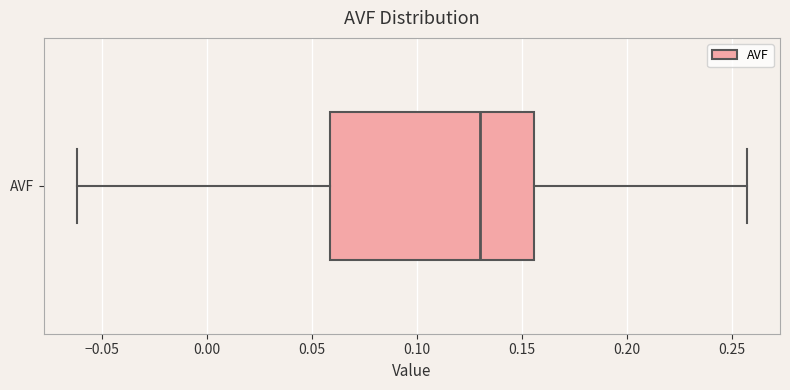

Where does the median line of the box for AVF sit on the x-axis? The values are not printed on the chart, so give them approximately, as read against the axis.

0.130